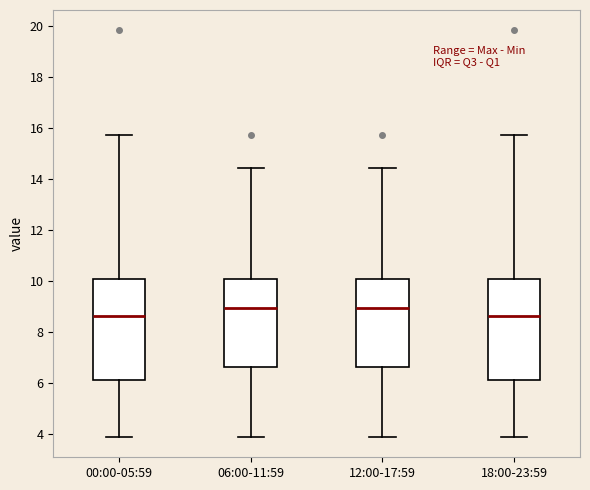

Where is the lower edge of the box for 18:00-23:59 on the y-axis? The values are not printed on the chart, so give them approximately, as read against the axis.

6.2